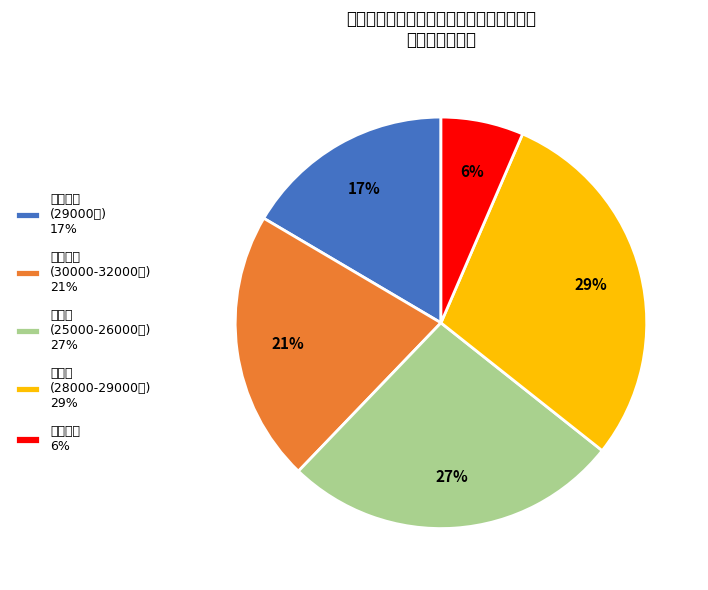

True or false: 其他调整 6% accounts for 6% of the total.

True